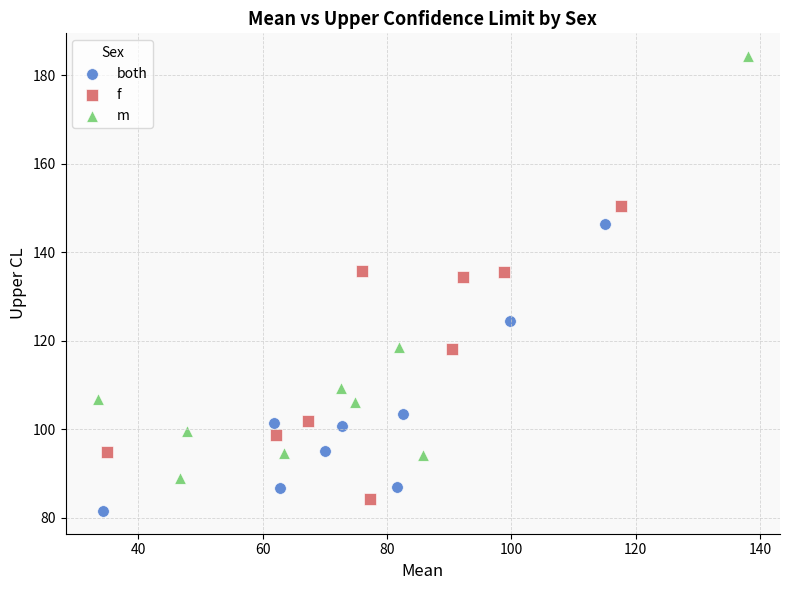

Which series has the largest Y range (max minus min)?

m